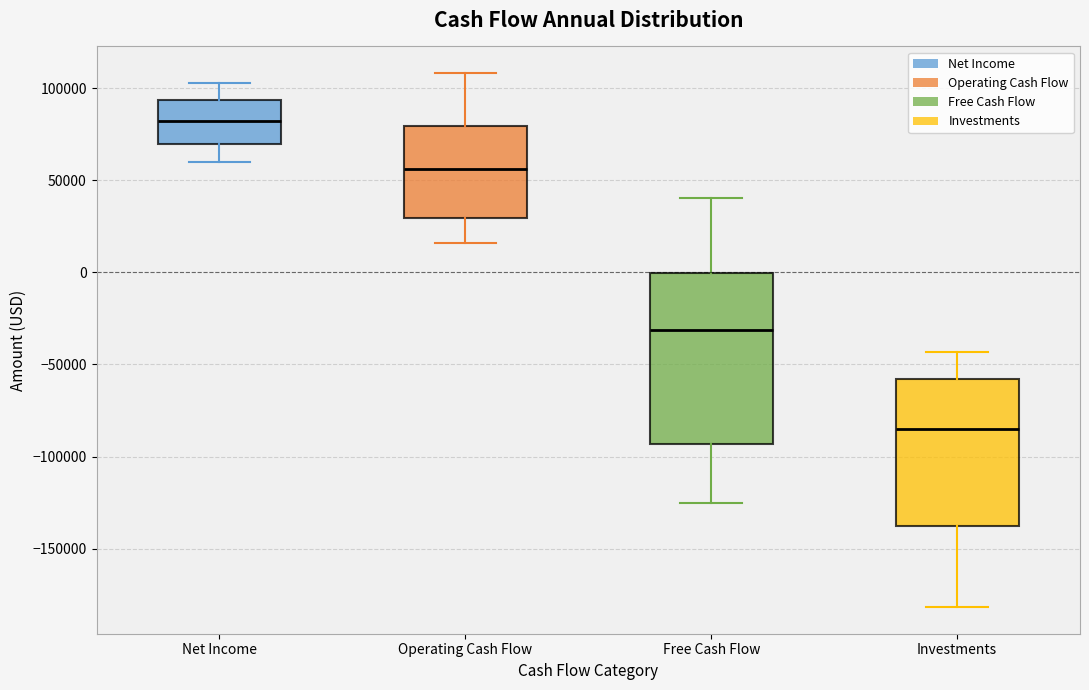

Reading left to right, transcribe this box plot: for each box, give where its median line is, the range the box spans, and where its two whiskers end, as read against the y-axis. The values are not printed on the chart, so give them approximately, as read against the axis.

Net Income: median 80000, box 70000 to 95000, whiskers 60000 to 105000
Operating Cash Flow: median 55000, box 30000 to 80000, whiskers 15000 to 110000
Free Cash Flow: median -30000, box -95000 to 0, whiskers -125000 to 40000
Investments: median -85000, box -140000 to -60000, whiskers -180000 to -45000